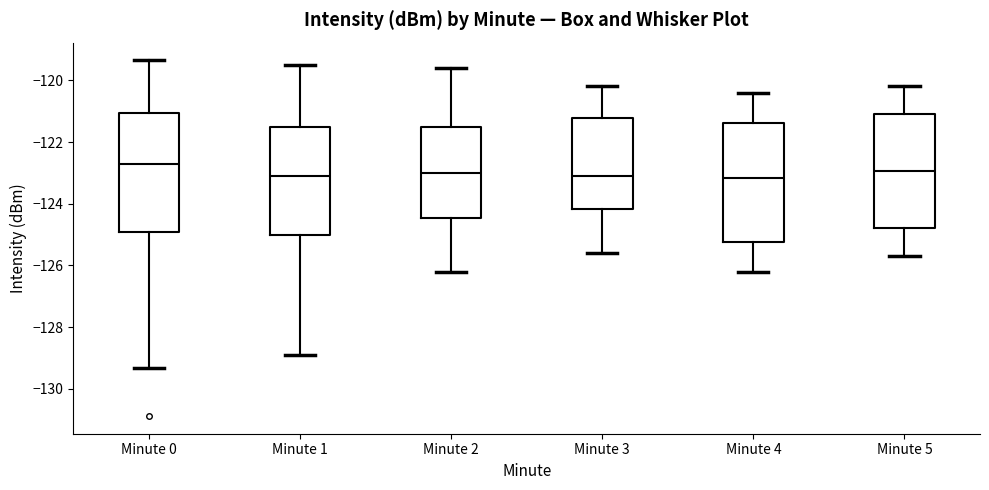

Reading left to right, transcribe this box plot: for each box, give where its median line is, the range the box spans, and where its two whiskers end, as read against the y-axis. The values are not printed on the chart, so give them approximately, as read against the axis.

Minute 0: median -122.8, box -125.0 to -121.0, whiskers -129.4 to -119.4
Minute 1: median -123.0, box -125.0 to -121.4, whiskers -129.0 to -119.4
Minute 2: median -123.0, box -124.4 to -121.6, whiskers -126.2 to -119.6
Minute 3: median -123.0, box -124.2 to -121.2, whiskers -125.6 to -120.2
Minute 4: median -123.2, box -125.2 to -121.4, whiskers -126.2 to -120.4
Minute 5: median -123.0, box -124.8 to -121.0, whiskers -125.6 to -120.2